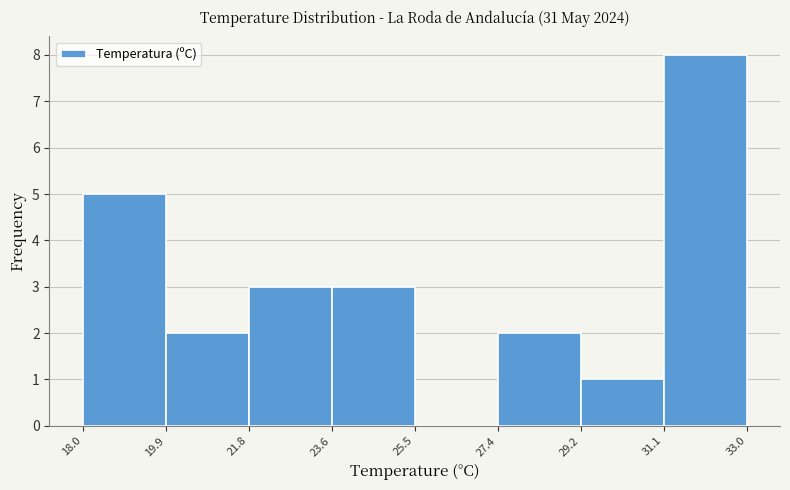

What is the height of the bar covering 31.1 to 33.0 on the x-axis? The values are not printed on the chart, so give them approximately, as read against the axis.

8